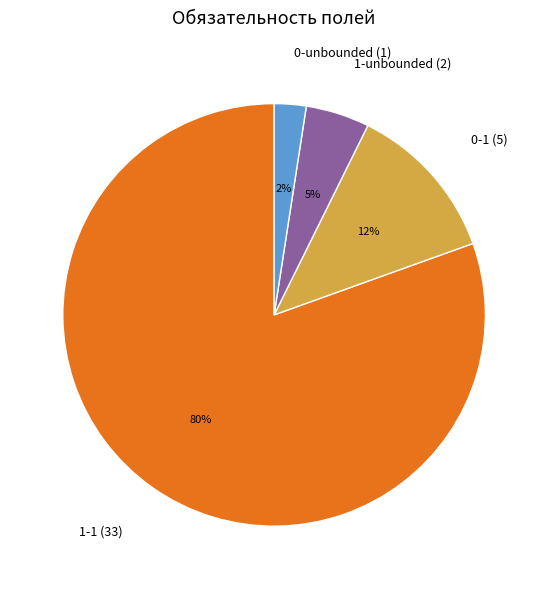

What percentage is the 1-unbounded (2) slice, to the nearest percent?

5%